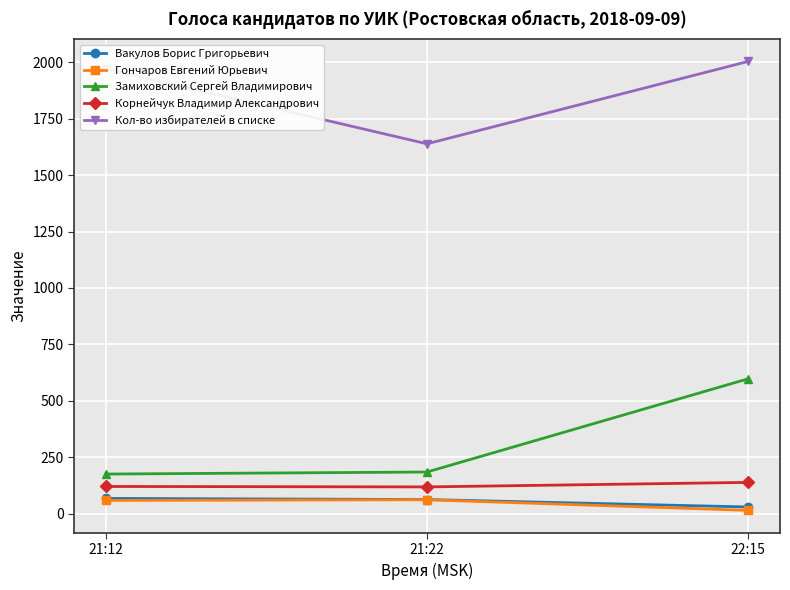

The value of Корнейчук Владимир Александрович at 21:12 is 209. True or false?

False